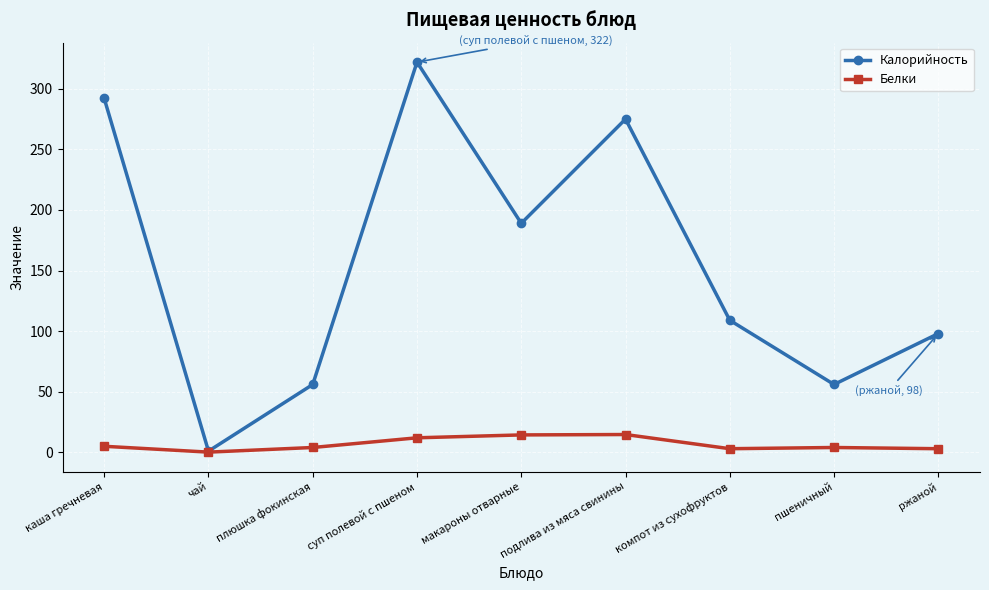

What position from the right is чай?

8